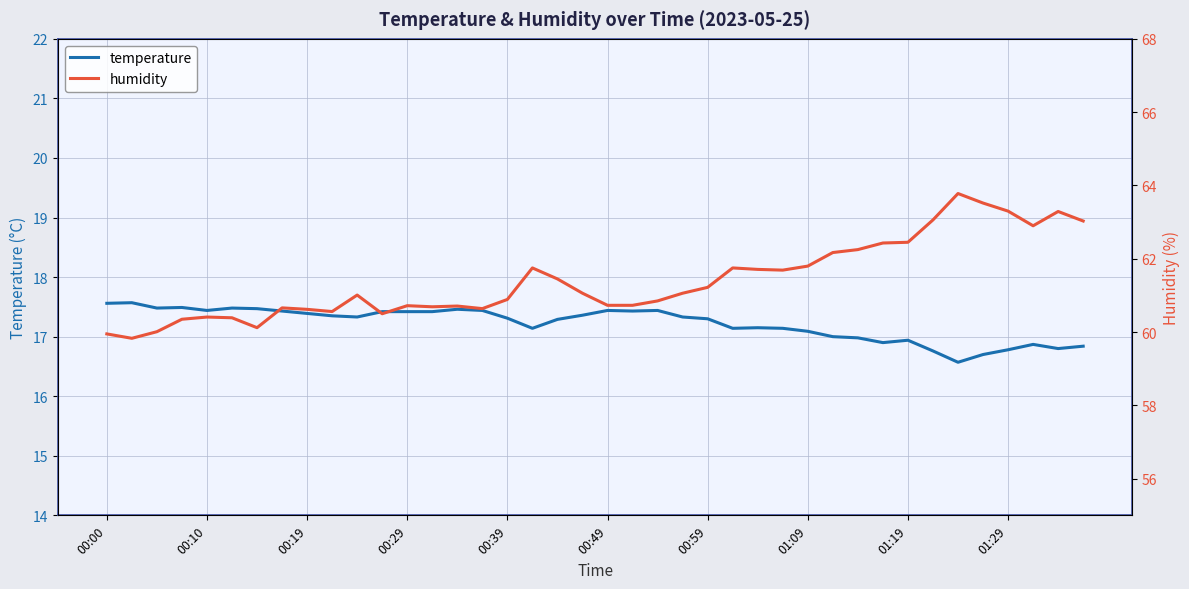

Is it true that humidity equals 60.7 at 14?

True